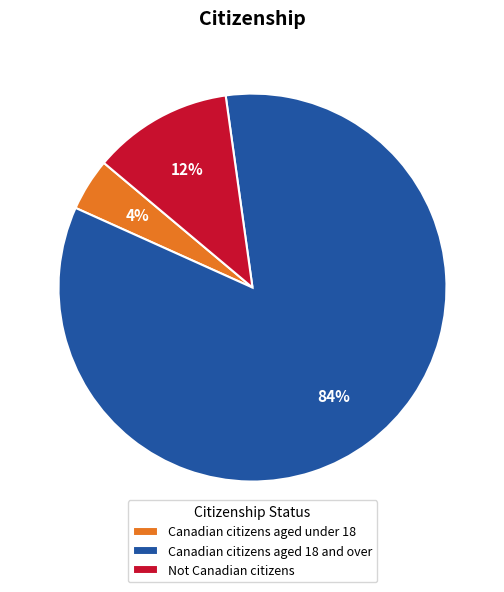

Rank the categories by value from lowest to highest.

Canadian citizens aged under 18, Not Canadian citizens, Canadian citizens aged 18 and over